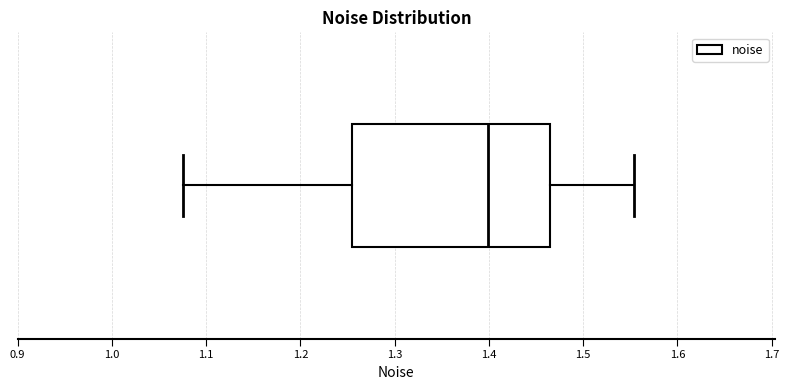

Read this box plot against the x-axis: the position of the median line, the range covered by the box, and the ends of both whiskers. The values are not printed on the chart, so give them approximately, as read against the axis.

median 1.40, box 1.25 to 1.46, whiskers 1.08 to 1.55